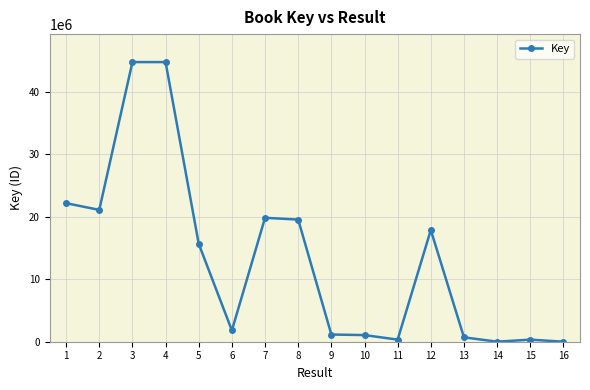

Read the value at 13, to the nearest 50.

703000